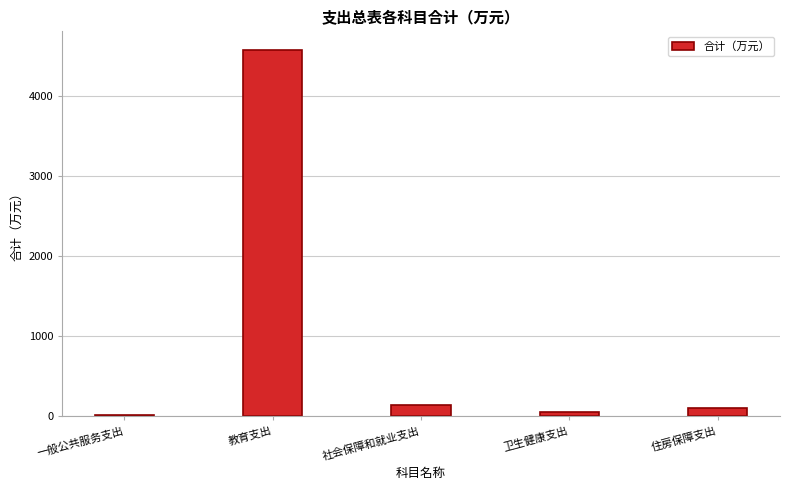

Reading left to right, extract all data points from this chart.

一般公共服务支出=10.0	教育支出=4576.7	社会保障和就业支出=135.6	卫生健康支出=55.4	住房保障支出=97.5